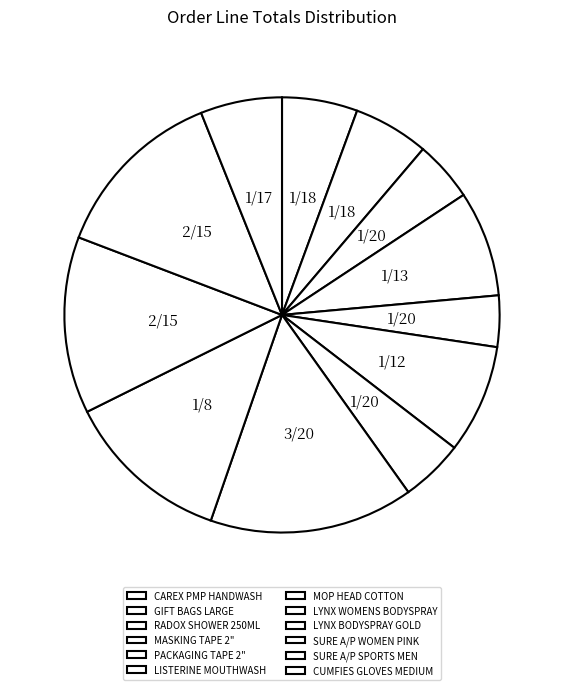

To the nearest percent, what percentage of the pie is GIFT BAGS LARGE?

6%